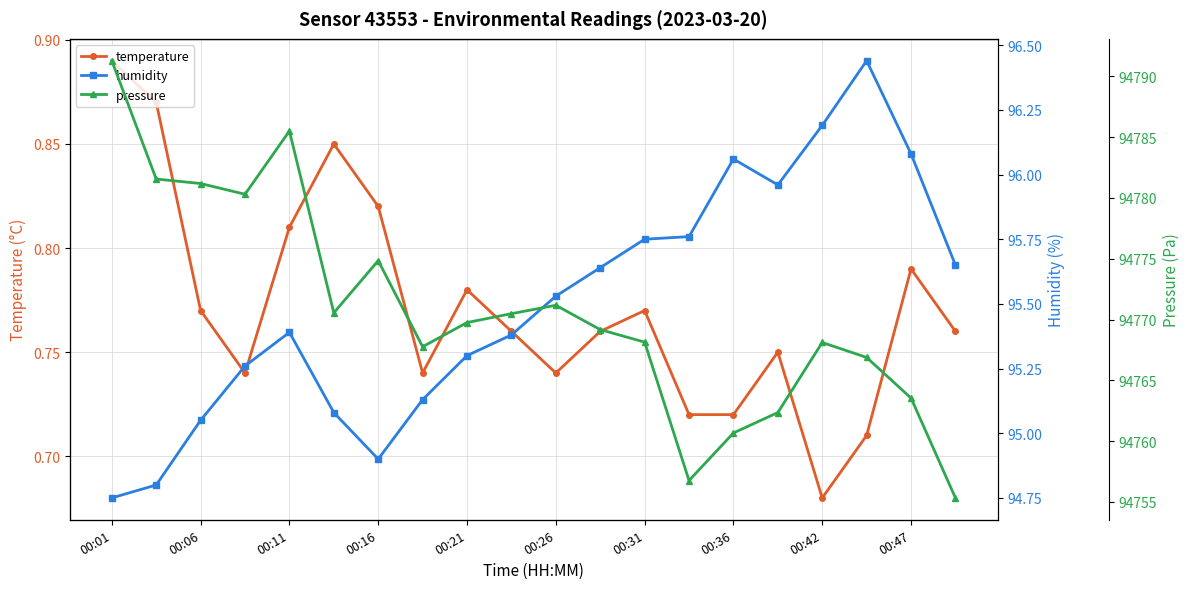

What is the lowest value of the pressure series?

94755.3